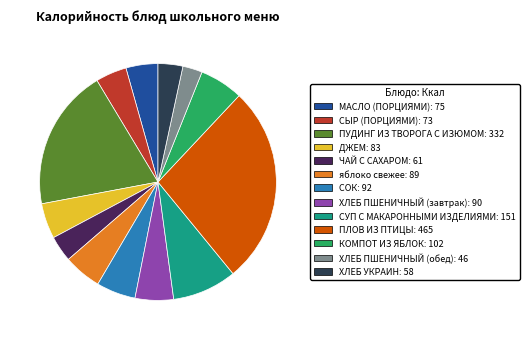

Which category has the biggest portion of the pie?

ПЛОВ ИЗ ПТИЦЫ